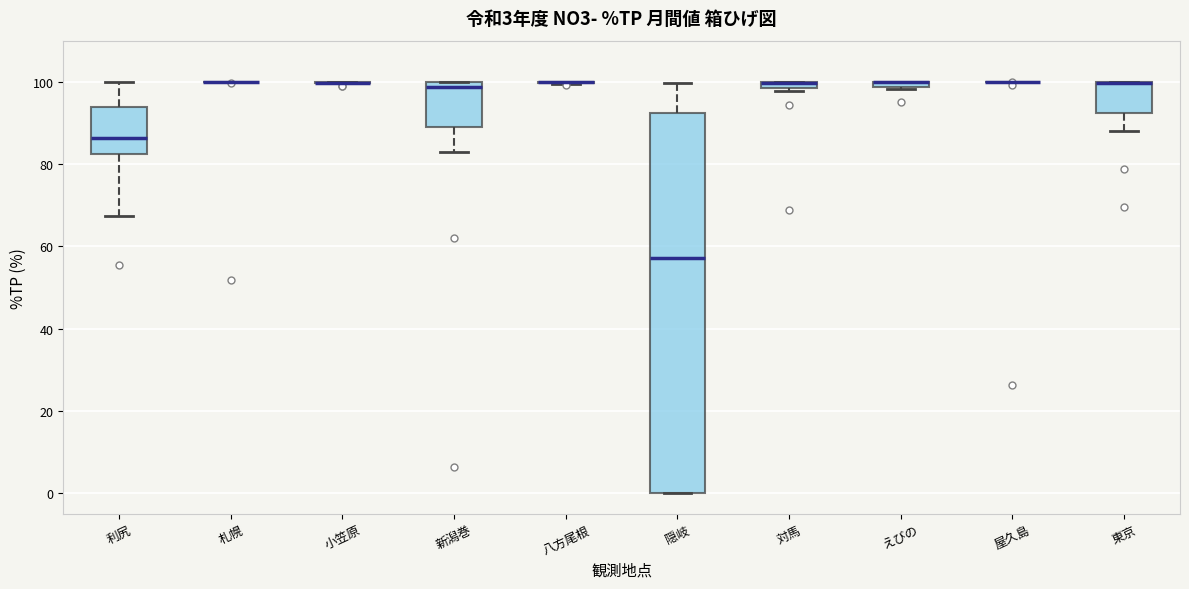

Comparing the boxes themselves (not the whiskers), which one is the tallest?

隠岐